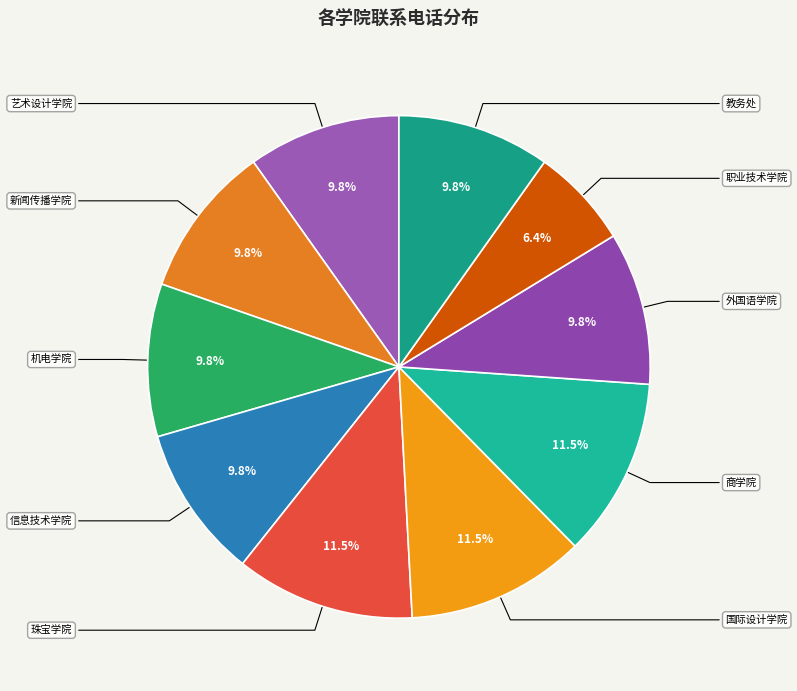

What portion of the pie excludes 教务处?

90.2%